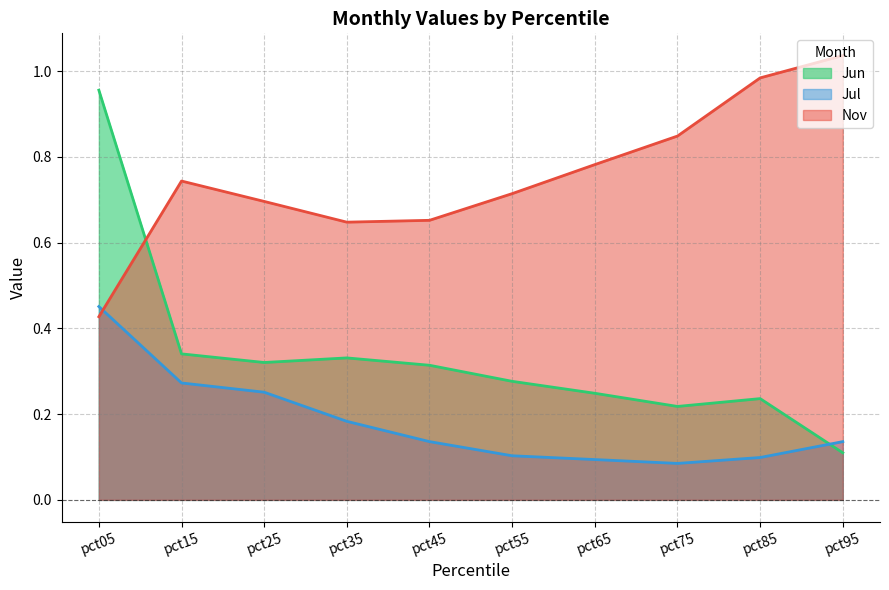

What is the difference between the Nov values at pct75 and pct95?

0.2